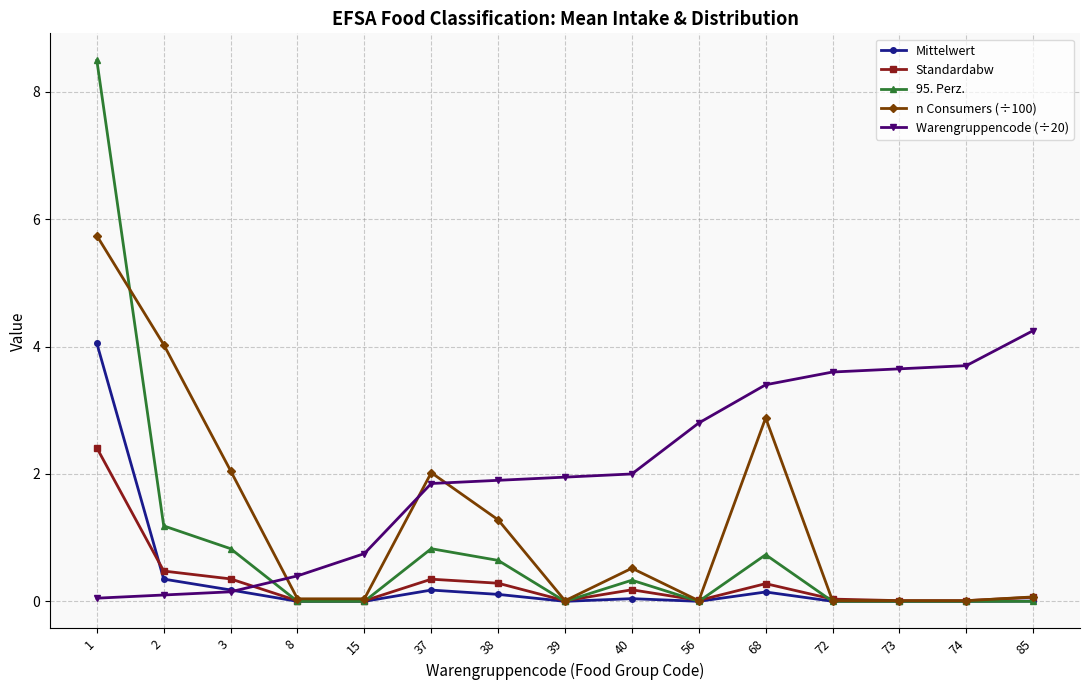

Is the value of Warengruppencode (÷20) at 37 greater than the value of Mittelwert at 8?

Yes